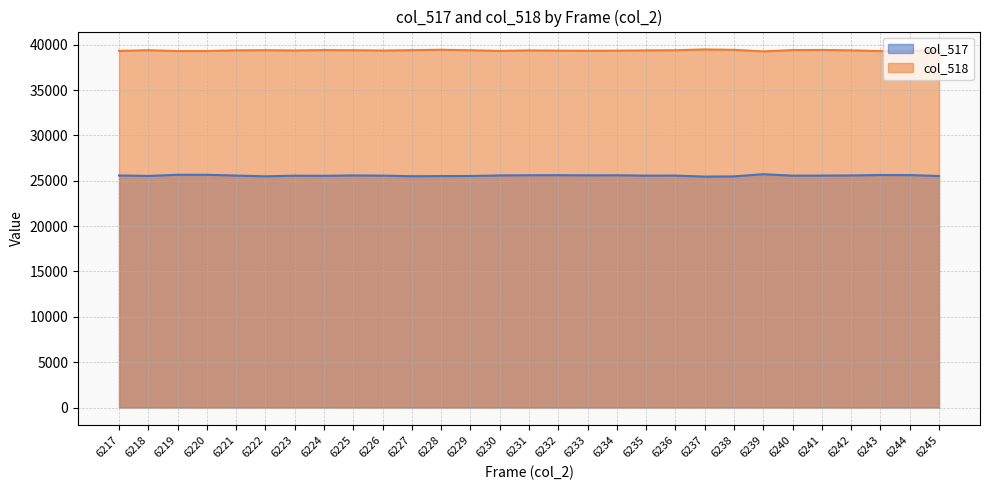

What is the greatest value displayed?

39480